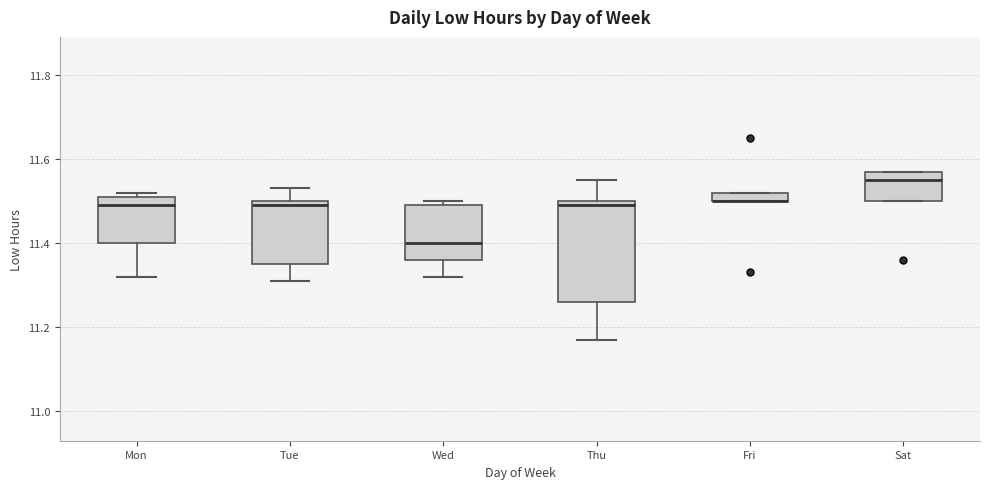

Where is the lower edge of the box for Fri on the y-axis? The values are not printed on the chart, so give them approximately, as read against the axis.

11.50